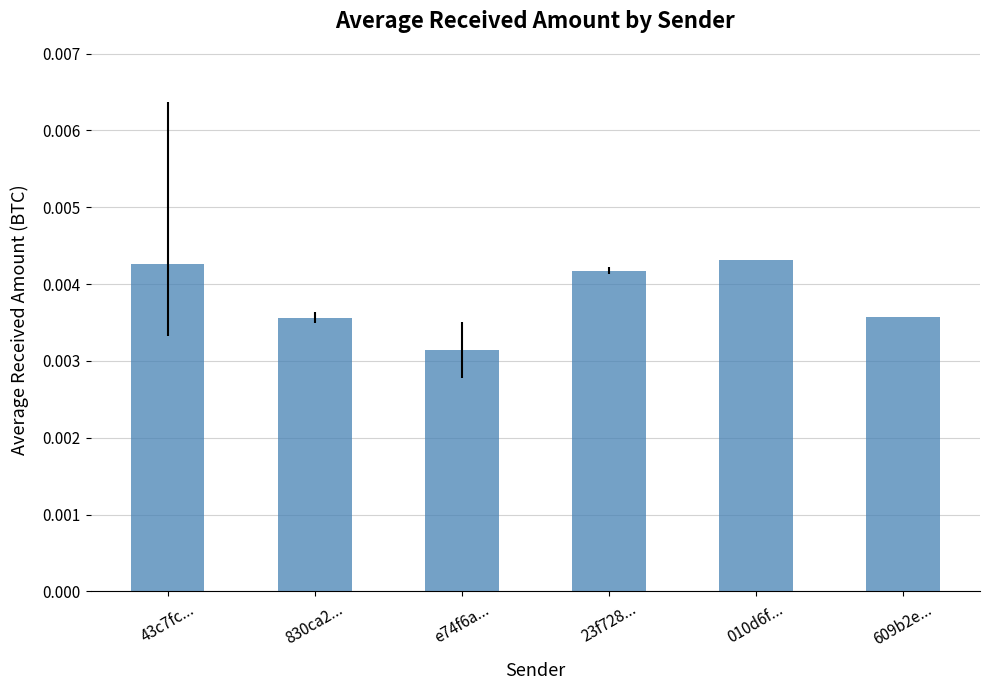

Between 43c7fc... and 609b2e..., which is larger?

43c7fc...